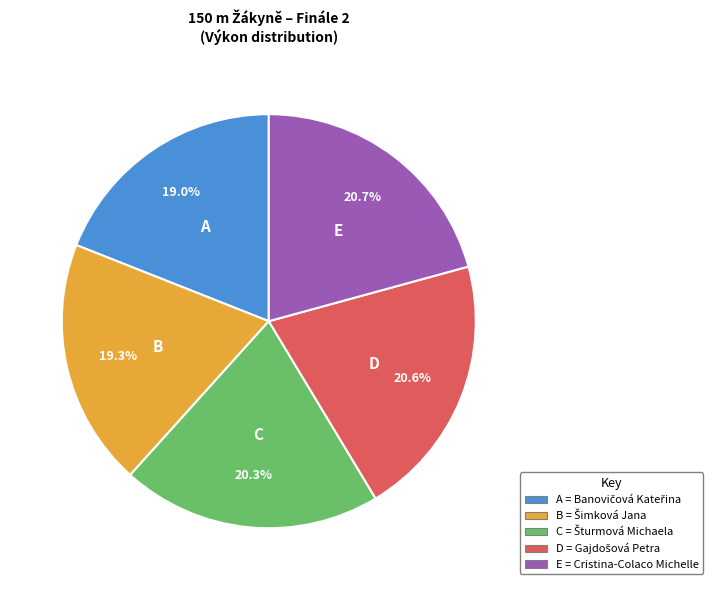

How many slices are in this pie chart?

5